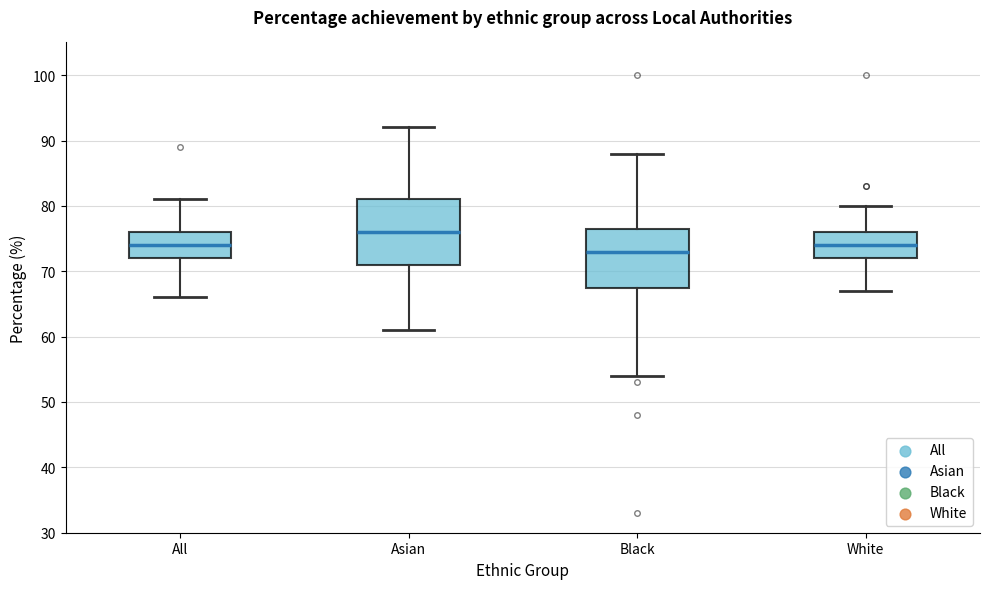

Reading left to right, read every box against the y-axis: the position of its median line, the range the box covers, and the ends of its whiskers. The values are not printed on the chart, so give them approximately, as read against the axis.

All: median 74, box 72 to 76, whiskers 66 to 81
Asian: median 76, box 71 to 81, whiskers 61 to 92
Black: median 73, box 68 to 77, whiskers 54 to 88
White: median 74, box 72 to 76, whiskers 67 to 80